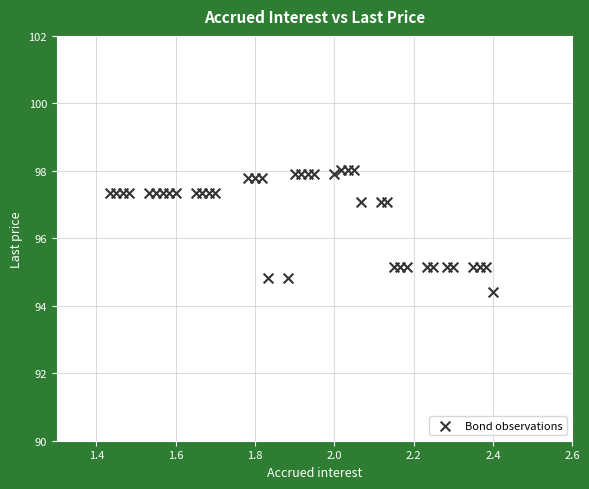

What is the range of X values (max minus min)?

1.0